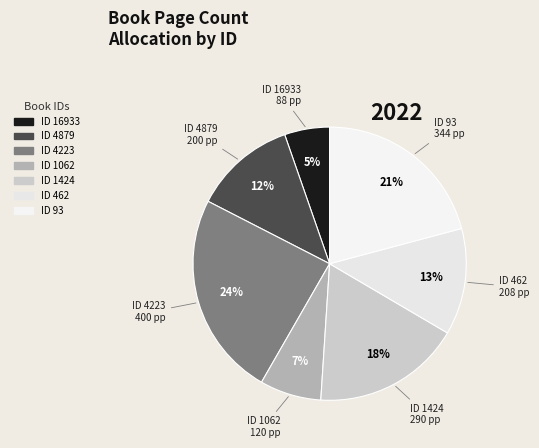

Count the number of slices in the pie.

7